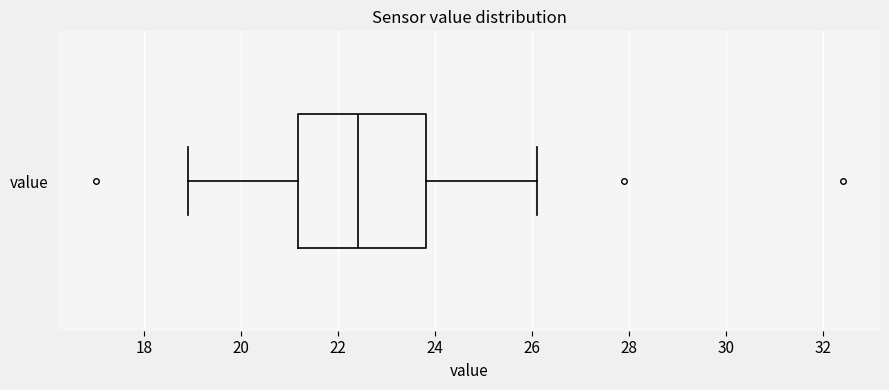

Read this box plot against the x-axis: the position of the median line, the range covered by the box, and the ends of both whiskers. The values are not printed on the chart, so give them approximately, as read against the axis.

median 22.4, box 21.2 to 23.8, whiskers 19.0 to 26.2